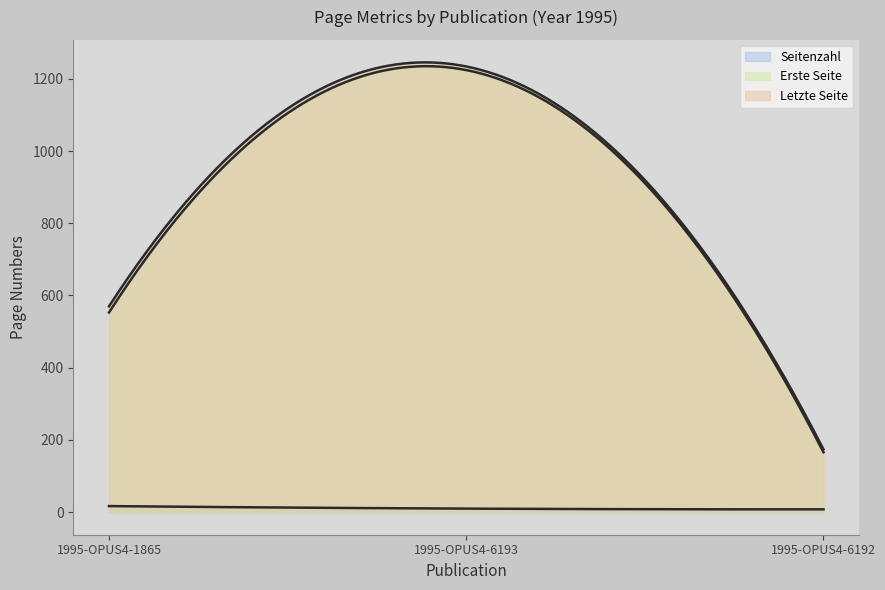

Count the number of categories in the chart.

300